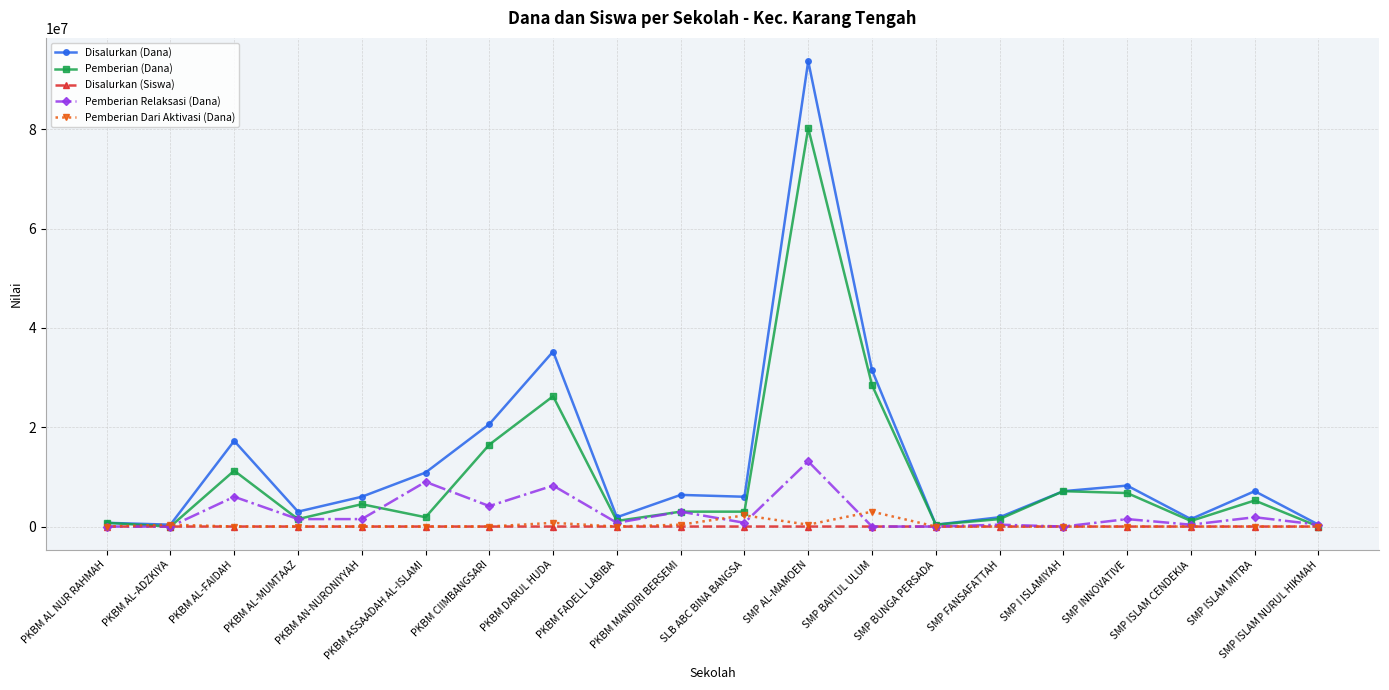

What is the total value across all series at SMP ISLAM NURUL HIKMAH?

750001